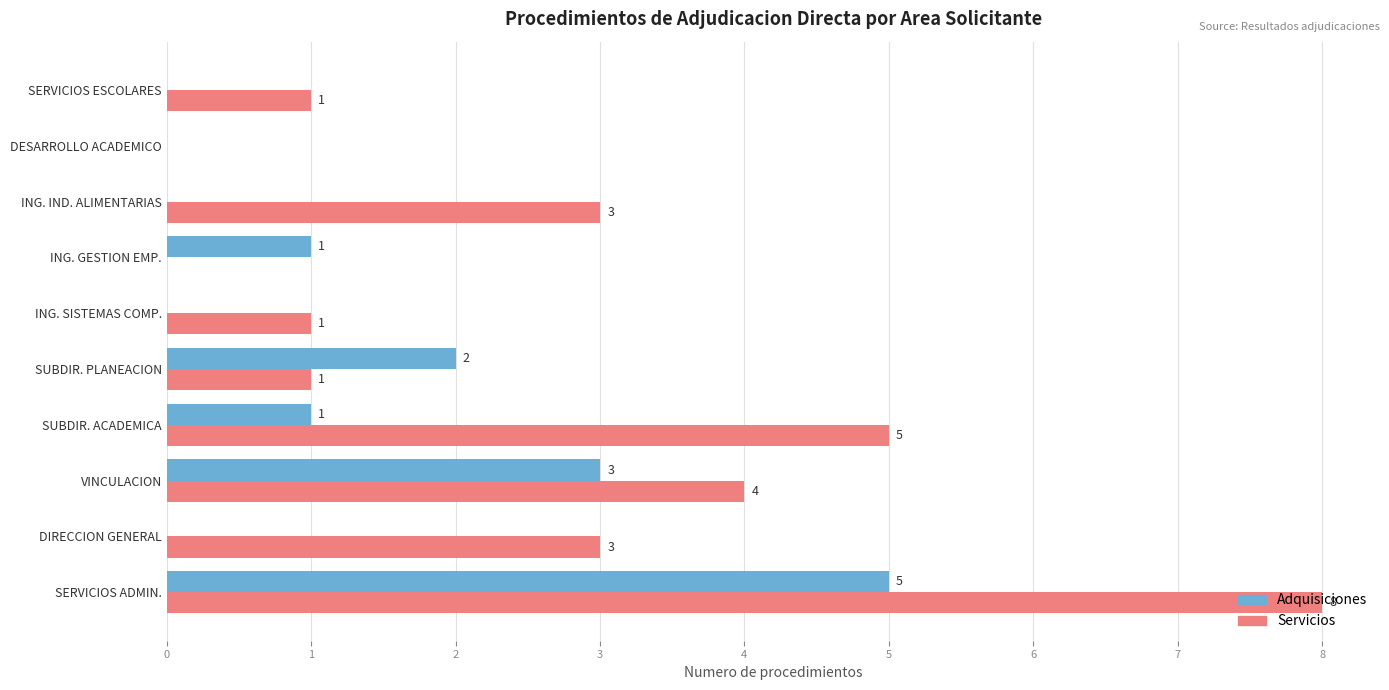

Count the number of categories in the chart.

10